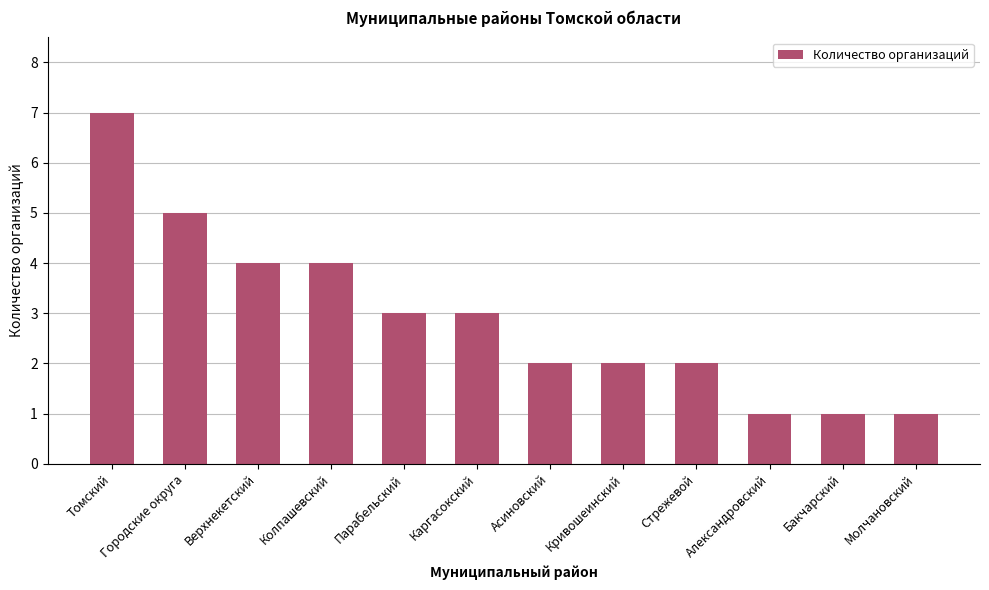

Is it true that the value at Молчановский is 1?

True